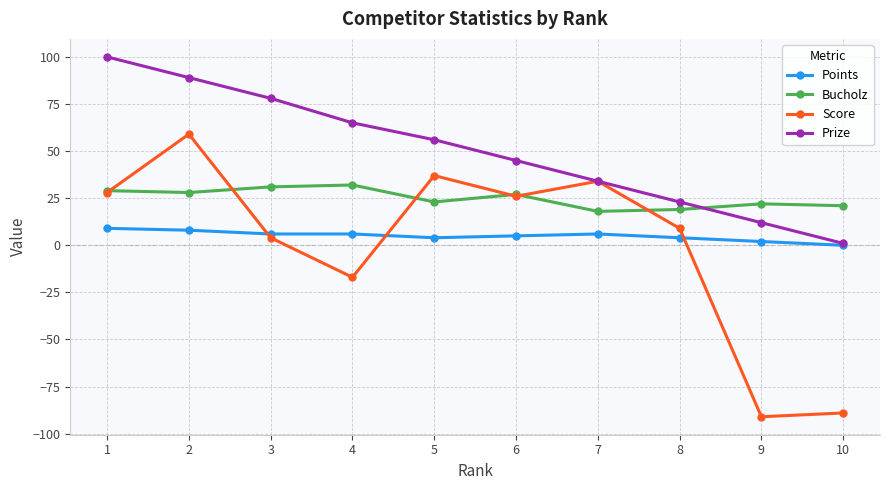

What are all the series names shown in the legend?

Points, Bucholz, Score, Prize